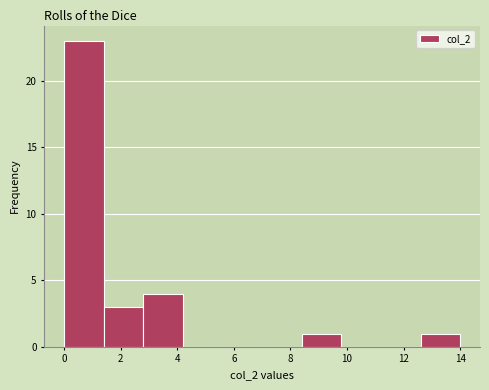

Reading left to right, transcribe this chart: for each bar, give the range it covers on the x-axis and its height. The values are not printed on the chart, so give them approximately, as read against the axis.

0.0 to 1.4: 23
1.4 to 2.8: 3
2.8 to 4.2: 4
4.2 to 5.6: 0
5.6 to 7.0: 0
7.0 to 8.4: 0
8.4 to 9.8: 1
9.8 to 11.2: 0
11.2 to 12.6: 0
12.6 to 14.0: 1